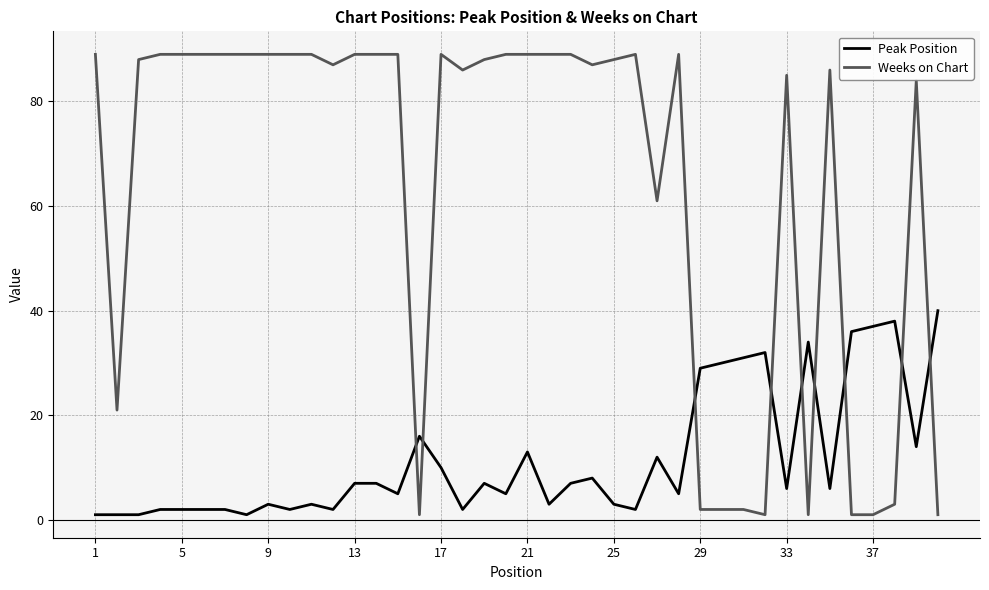

How many lines are shown in the chart?

2